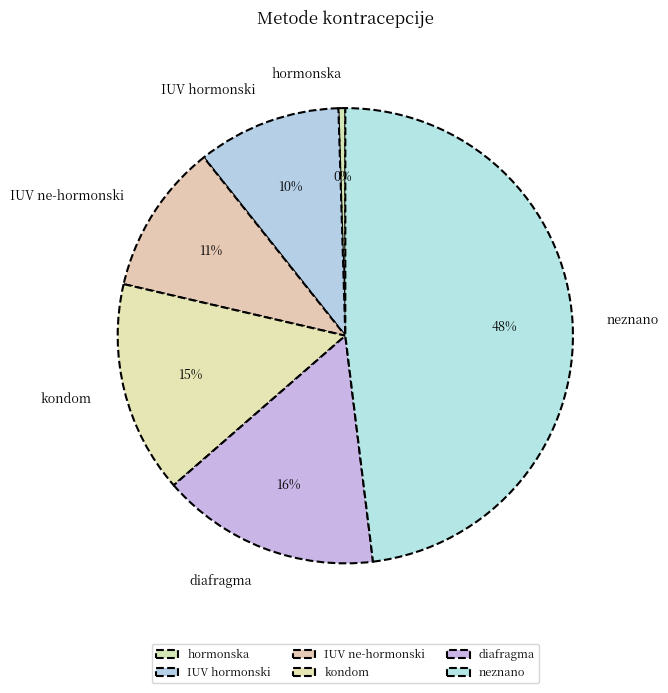

How many slices are in this pie chart?

6